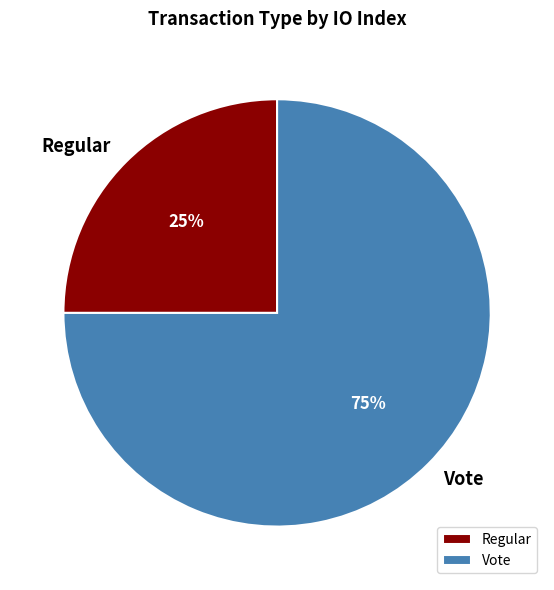

To the nearest percent, what is the difference between the largest and smallest slice percentages?

50%